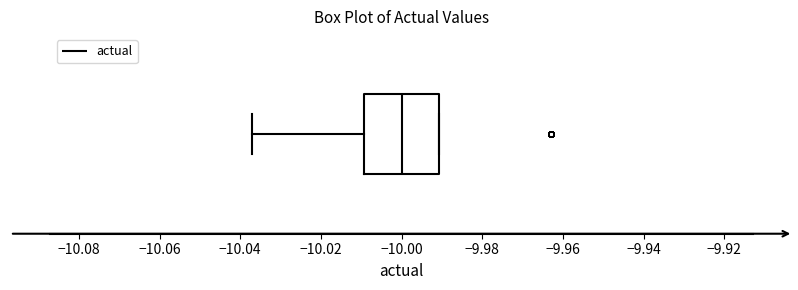

Where is the left edge of the box on the x-axis? The values are not printed on the chart, so give them approximately, as read against the axis.

-10.010